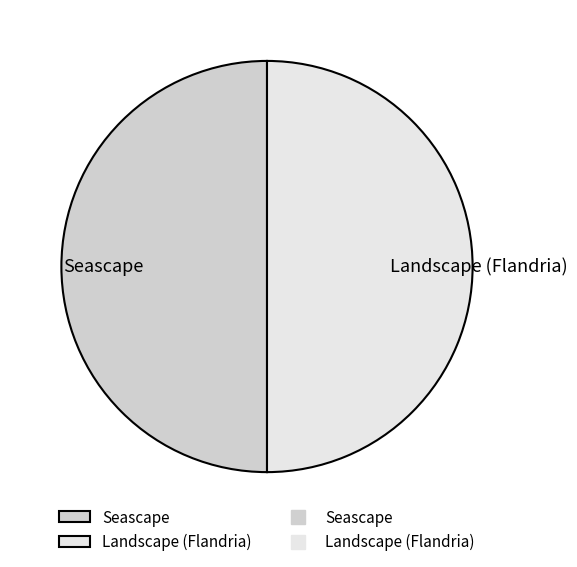

True or false: Seascape accounts for 50% of the total.

True